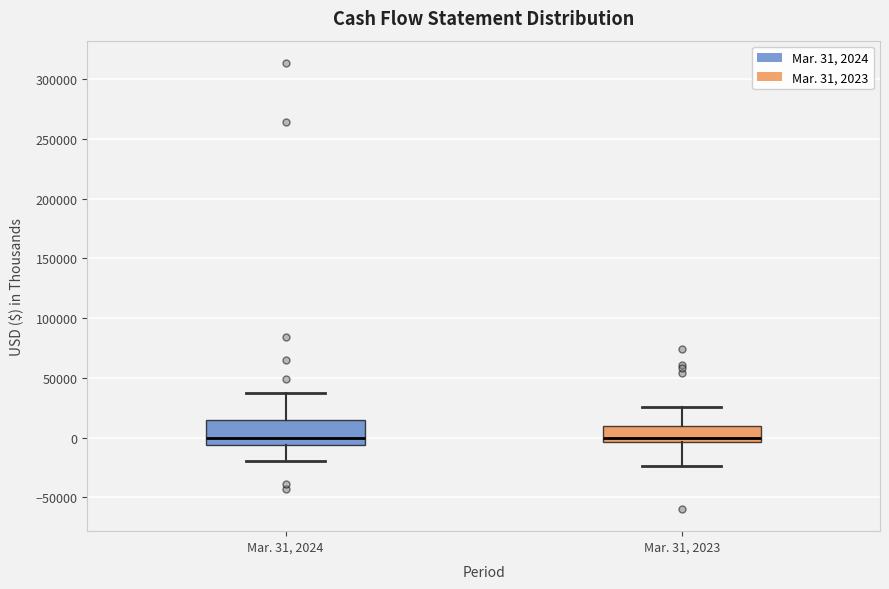

Reading left to right, transcribe this box plot: for each box, give where its median line is, the range the box spans, and where its two whiskers end, as read against the y-axis. The values are not printed on the chart, so give them approximately, as read against the axis.

Mar. 31, 2024: median 0, box -5000 to 15000, whiskers -20000 to 35000
Mar. 31, 2023: median 0, box -5000 to 10000, whiskers -25000 to 25000